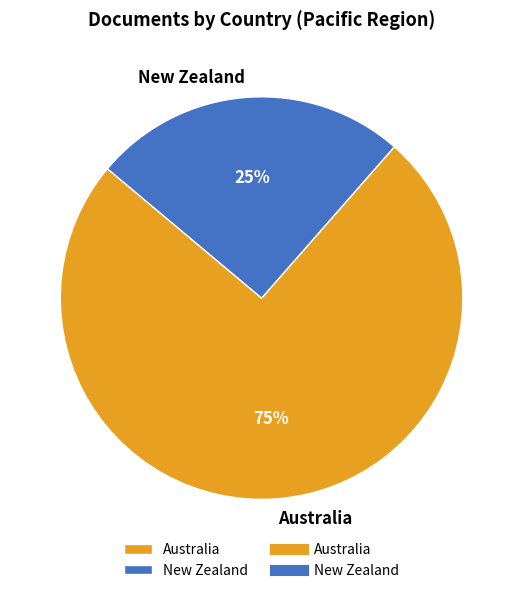

To the nearest percent, what percentage of the pie is New Zealand?

25%